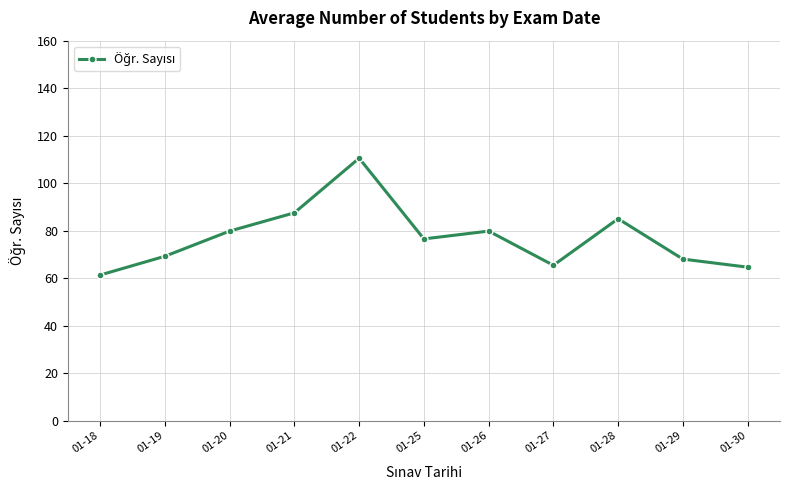

How many interior local peaks (higher than both neighbors) does the data have?

3